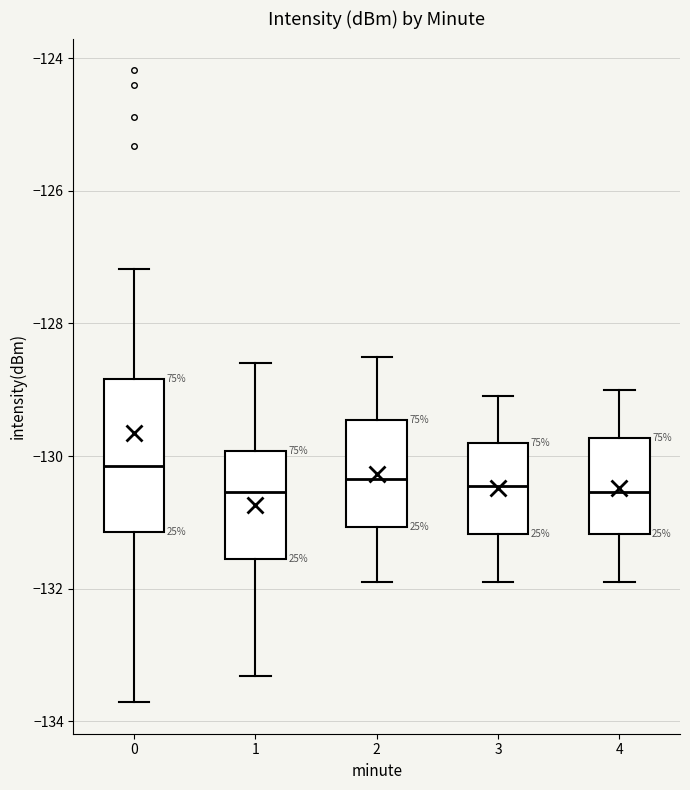

Which box is the tallest, from its lower edge to its upper edge?

0